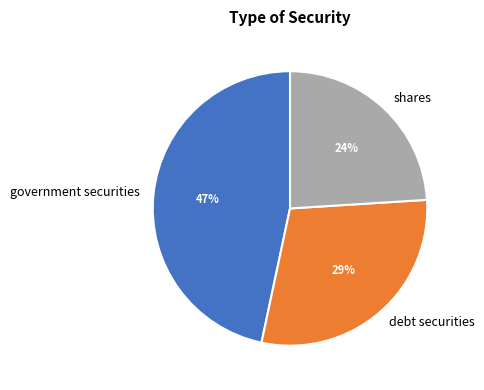

Combined, do government securities and shares account for over 50%?

Yes